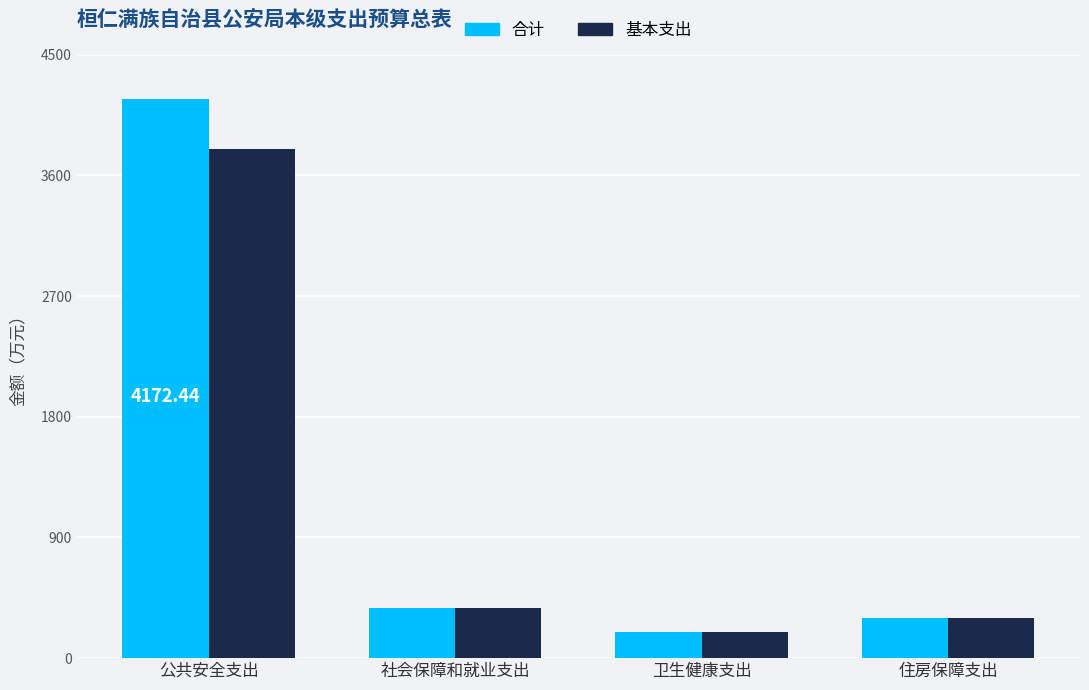

How many bars are there in total?

8